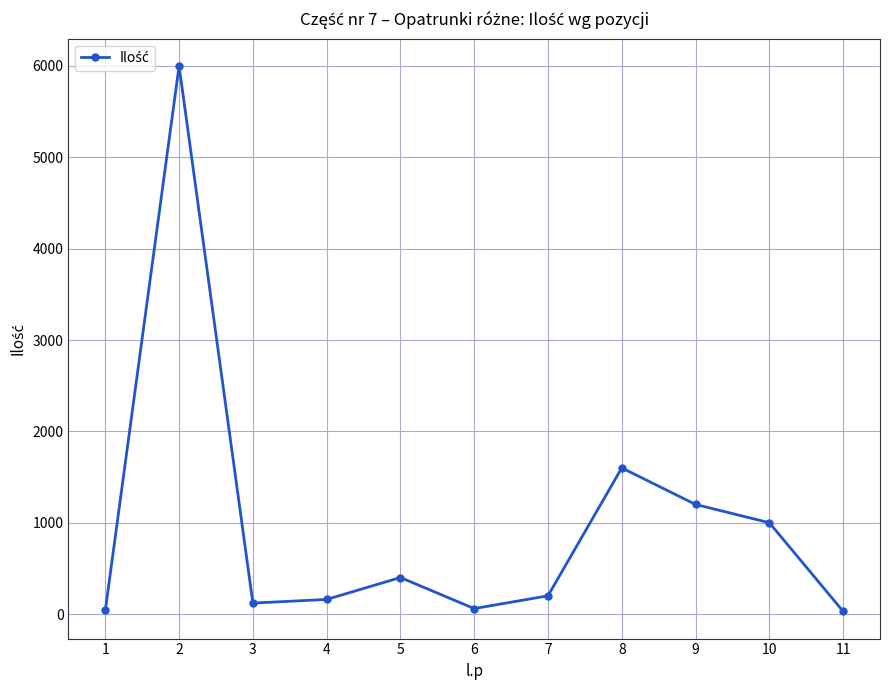

Is it true that the value at 5 is 673?

False